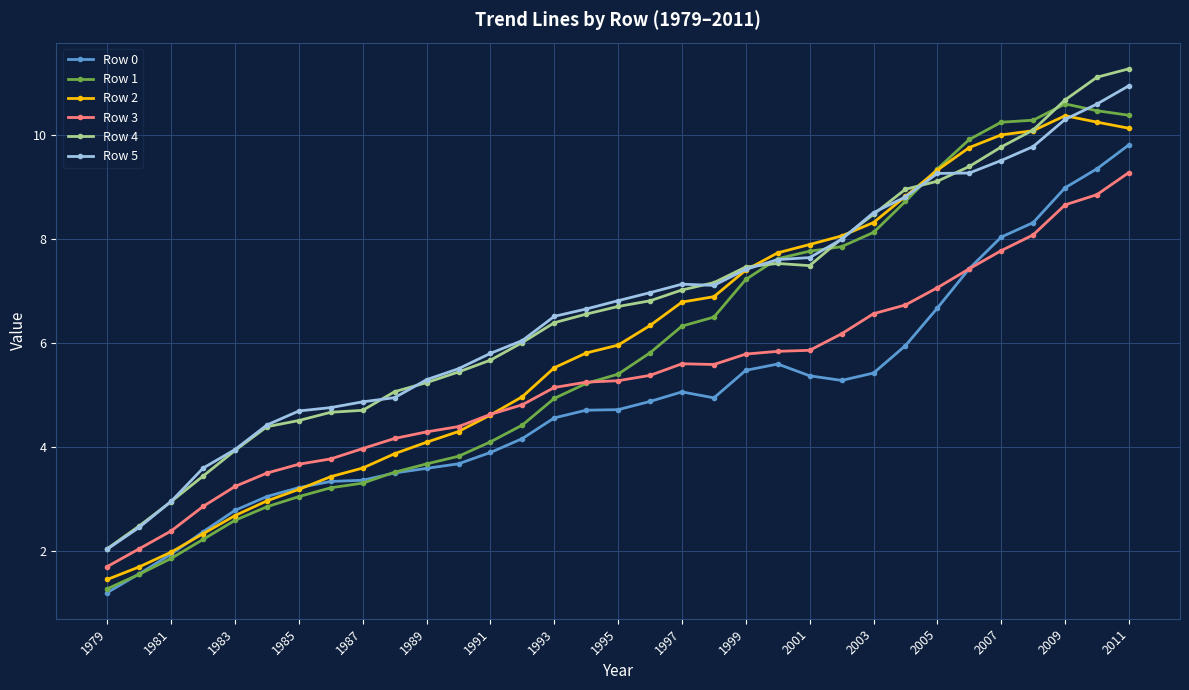

What is the value of the Row 5 point at the 17th from the left?

6.8